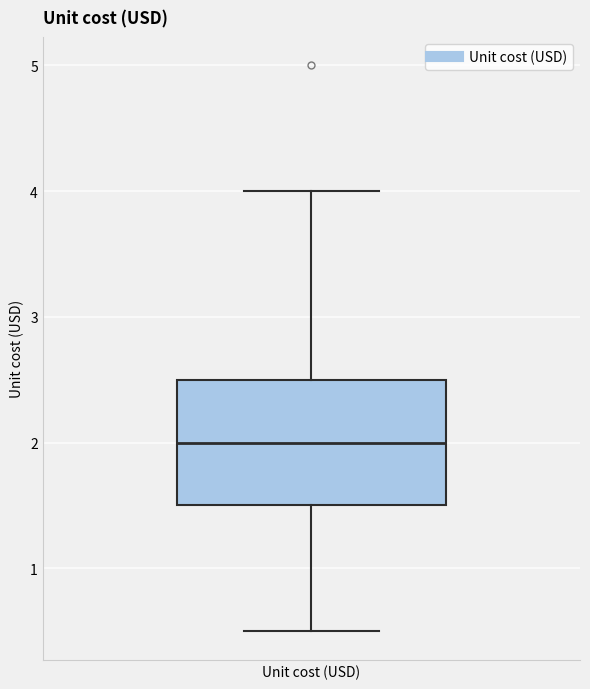

Read this box plot against the y-axis: the position of the median line, the range covered by the box, and the ends of both whiskers. The values are not printed on the chart, so give them approximately, as read against the axis.

median 2.0, box 1.5 to 2.5, whiskers 0.5 to 4.0